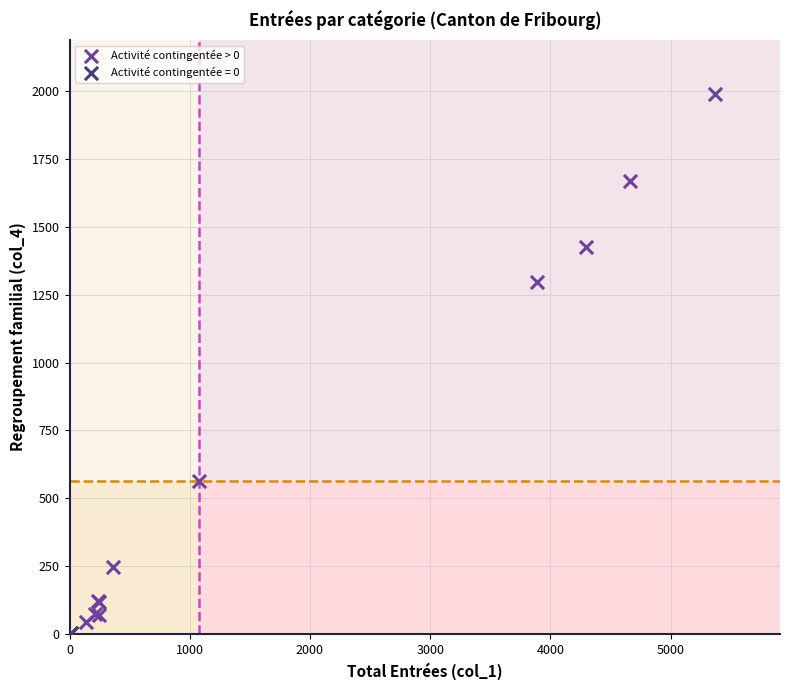

Which series reaches the maximum Y coordinate?

Activité contingentée > 0